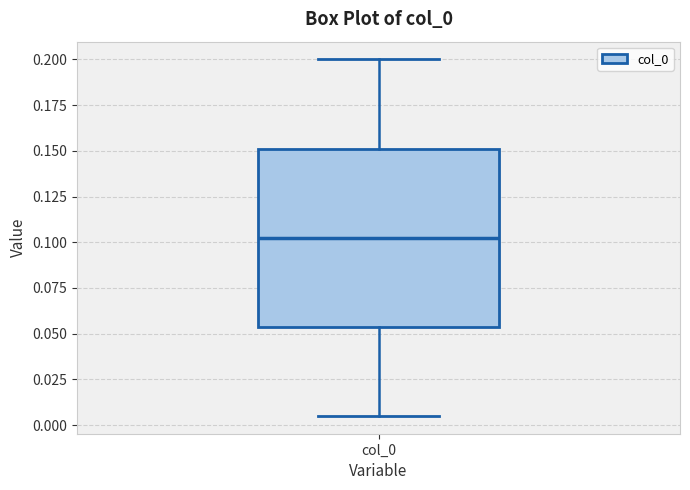

Where is the upper edge of the box for col_0 on the y-axis? The values are not printed on the chart, so give them approximately, as read against the axis.

0.150